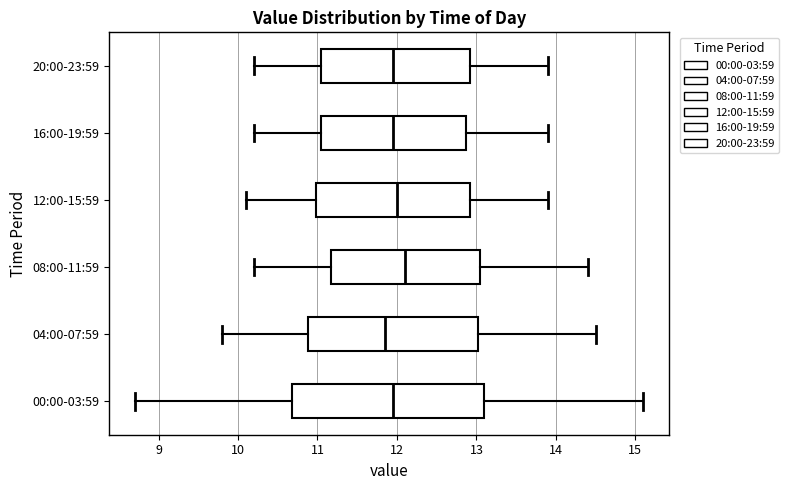

Reading bottom to top, transcribe this box plot: for each box, give where its median line is, the range the box spans, and where its two whiskers end, as read against the x-axis. The values are not printed on the chart, so give them approximately, as read against the axis.

00:00-03:59: median 12.0, box 10.7 to 13.1, whiskers 8.7 to 15.1
04:00-07:59: median 11.9, box 10.9 to 13.0, whiskers 9.8 to 14.5
08:00-11:59: median 12.1, box 11.2 to 13.1, whiskers 10.2 to 14.4
12:00-15:59: median 12.0, box 11.0 to 12.9, whiskers 10.1 to 13.9
16:00-19:59: median 12.0, box 11.1 to 12.9, whiskers 10.2 to 13.9
20:00-23:59: median 12.0, box 11.1 to 12.9, whiskers 10.2 to 13.9